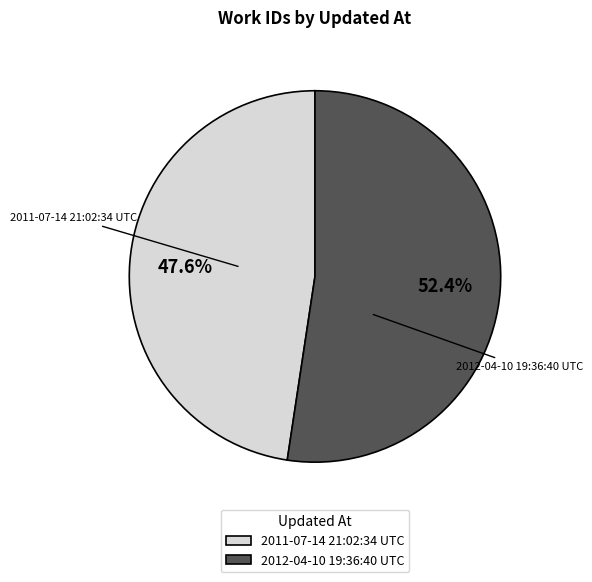

Which category accounts for the majority?

2012-04-10 19:36:40 UTC